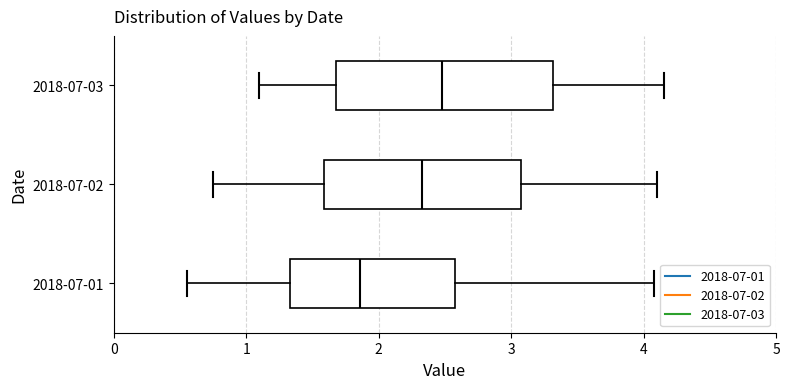

Reading bottom to top, read every box against the x-axis: the position of its median line, the range the box covers, and the ends of its whiskers. The values are not printed on the chart, so give them approximately, as read against the axis.

2018-07-01: median 1.9, box 1.3 to 2.6, whiskers 0.6 to 4.1
2018-07-02: median 2.3, box 1.6 to 3.1, whiskers 0.8 to 4.1
2018-07-03: median 2.5, box 1.7 to 3.3, whiskers 1.1 to 4.2